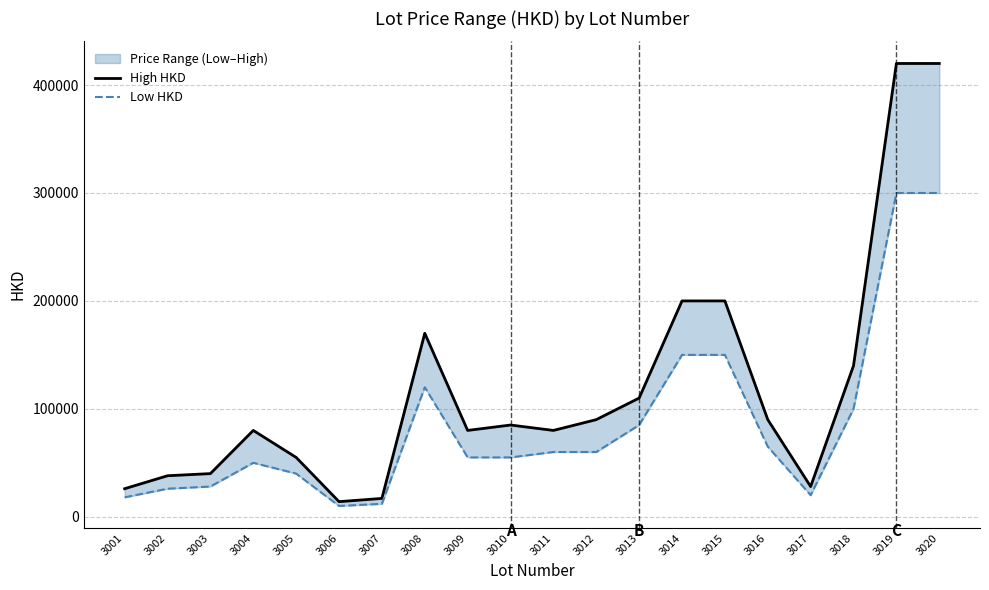

Does the chart have visible grid lines?

Yes